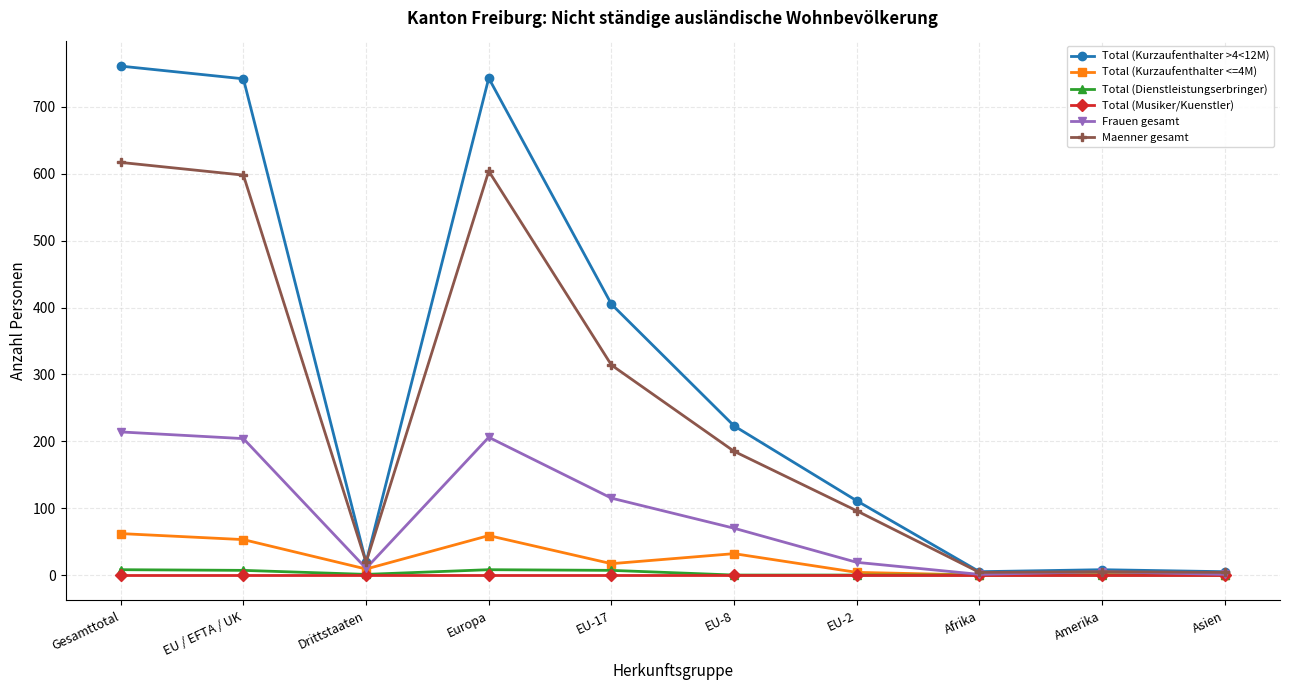

What is the sum of all Total (Dienstleistungserbringer) values?

31